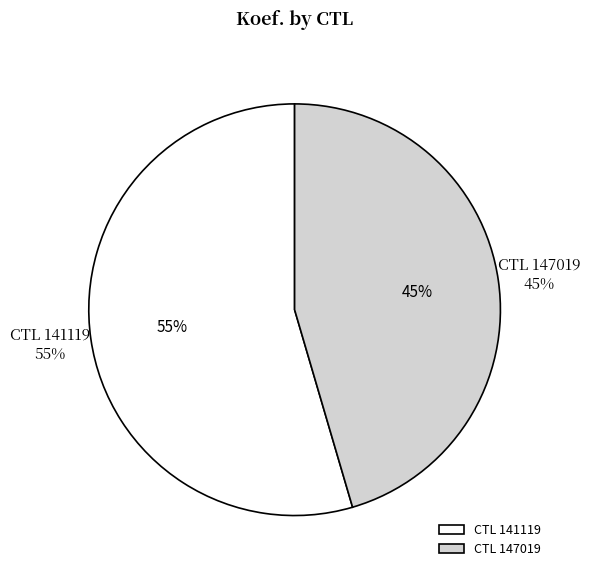

Which has a higher value, 147019 or 141119?

141119